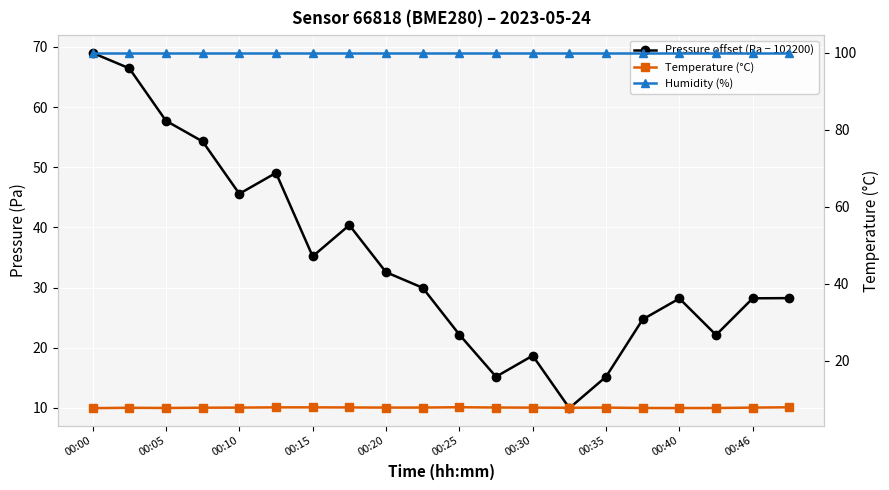

What is the sum of all Temperature (°C) values?

157.5